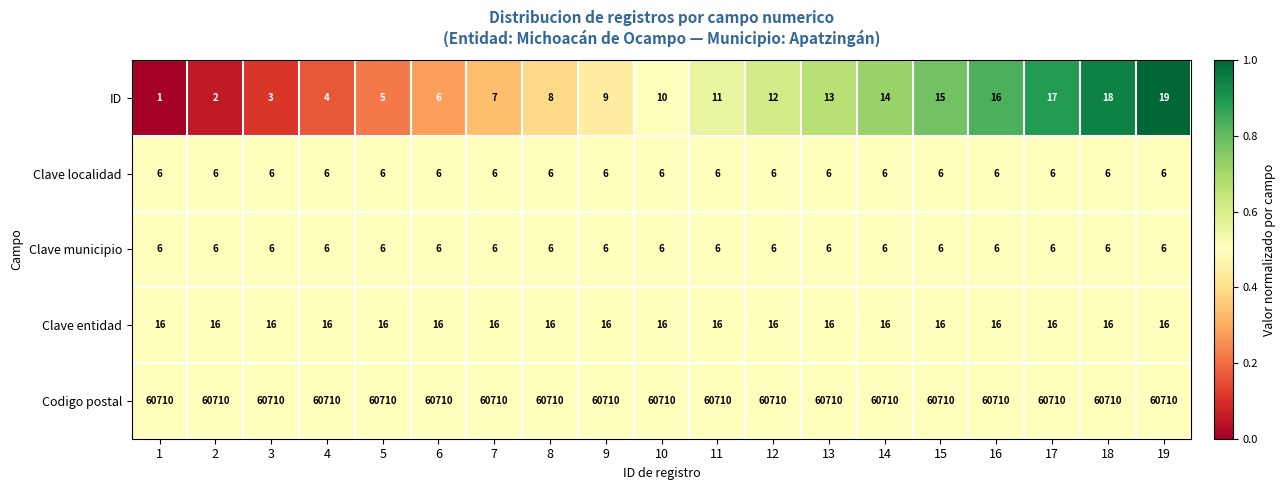

What is the greatest value displayed?

60710